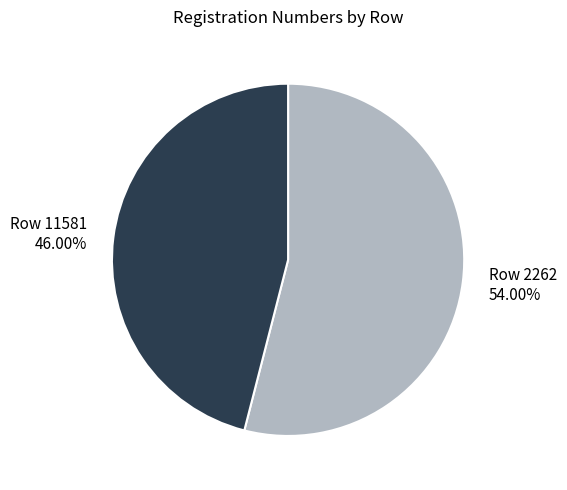

To the nearest percent, what is the difference between the largest and smallest slice percentages?

8%